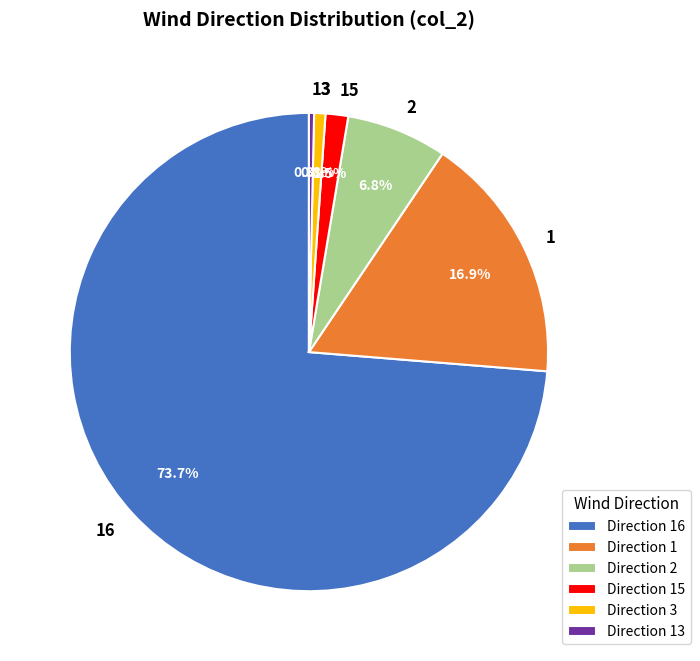

Does 1 represent more than half of the total?

No